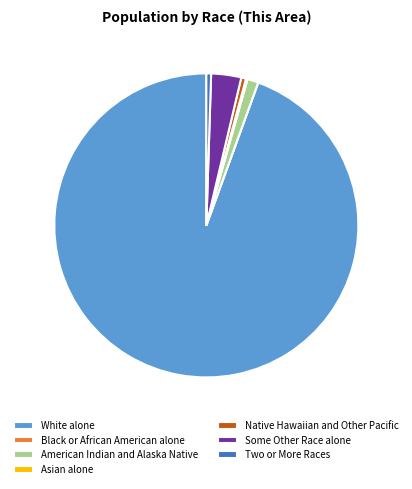

What is the ratio of the value at Some Other Race alone to the value at Two or More Races?

6.3